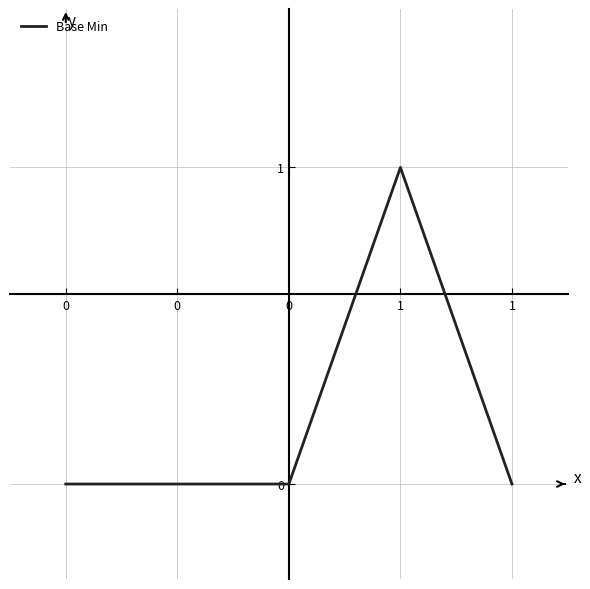

Is it true that the value at 0 is 0?

True